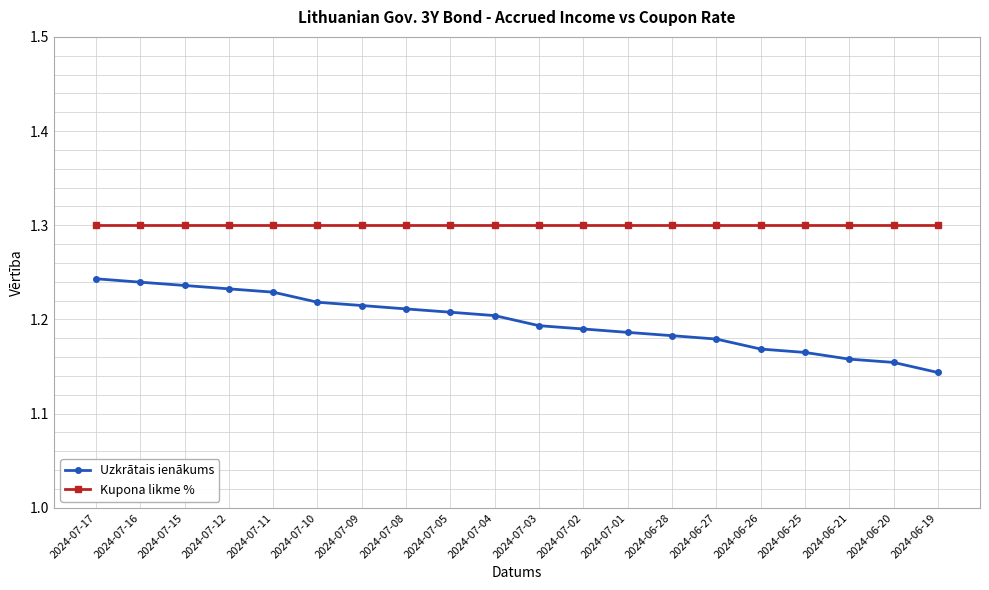

Rank the series by their maximum value, from lowest to highest.

Uzkrātais ienākums, Kupona likme %